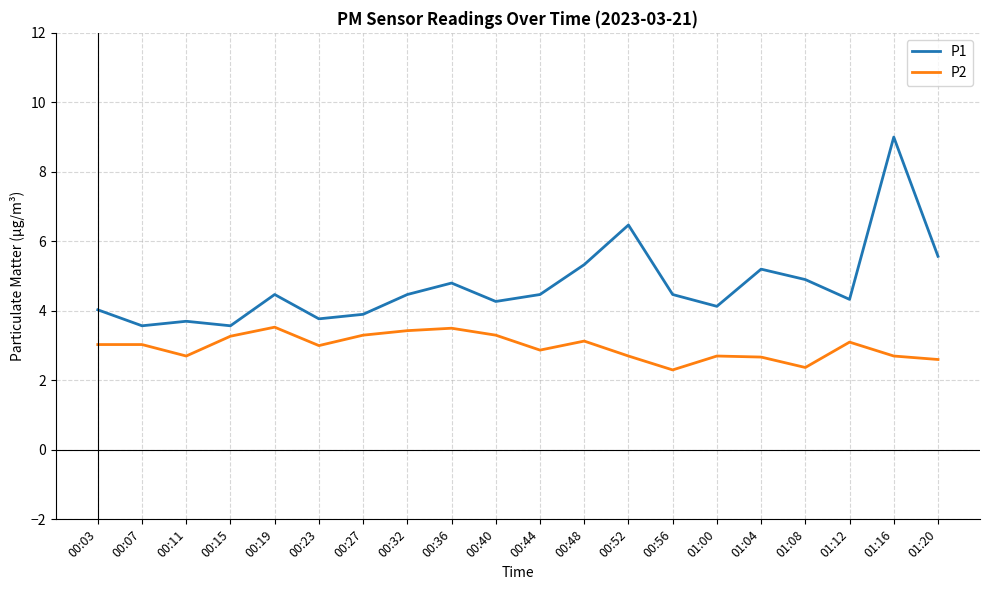

What is the total value across all series at 00:56?

6.8